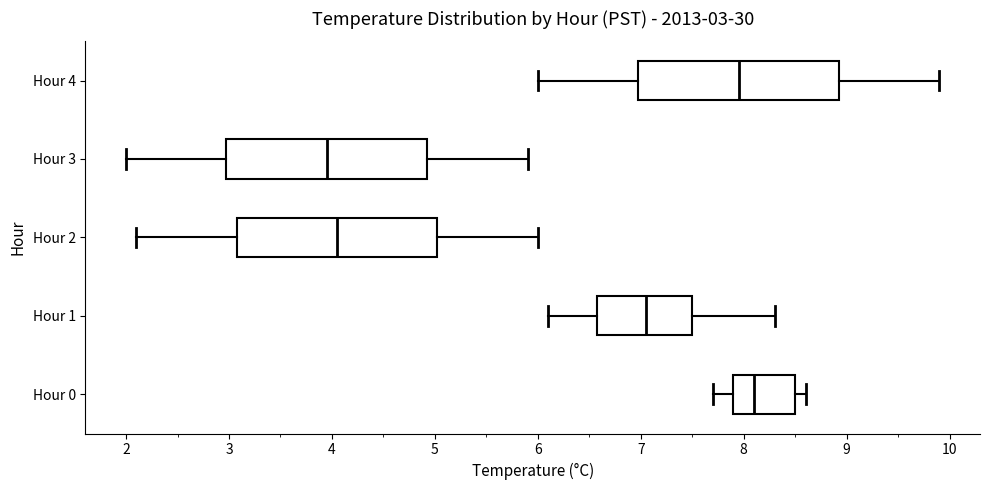

Which box's median line is the furthest to the right?

Hour 0